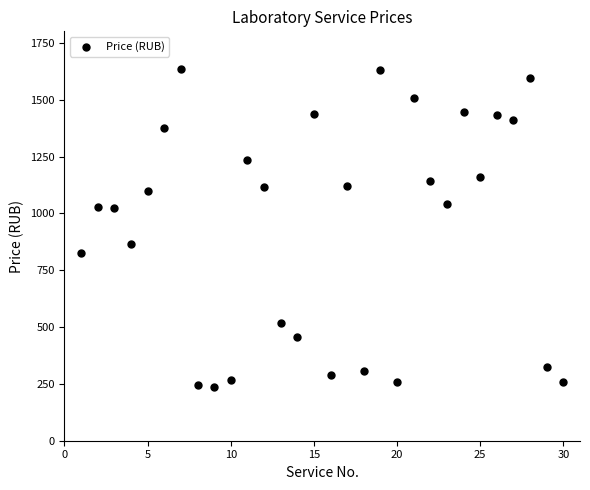

What is the range of X values (max minus min)?

29.0